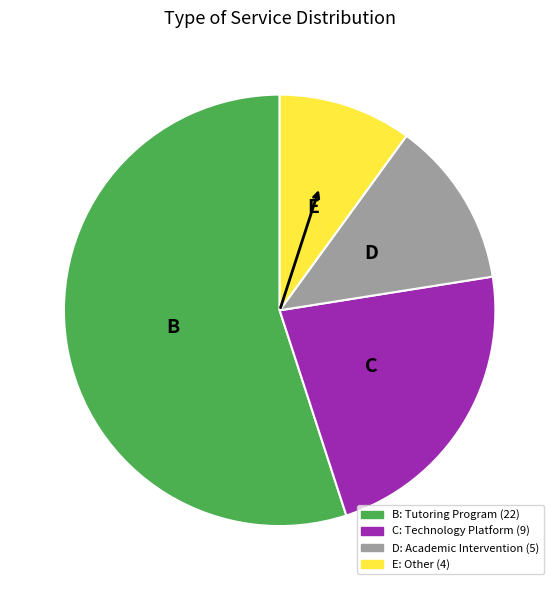

Is there any slice that represents more than half of the pie?

Yes